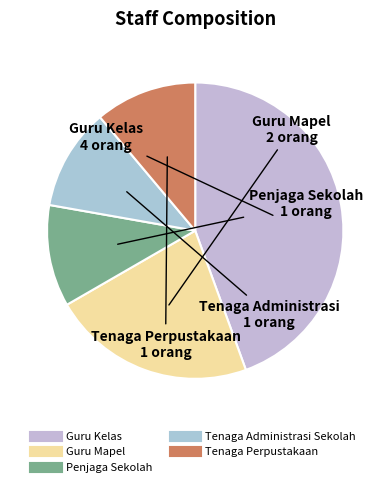

To the nearest percent, what is the combined percentage of Tenaga Perpustakaan and Guru Kelas?

56%